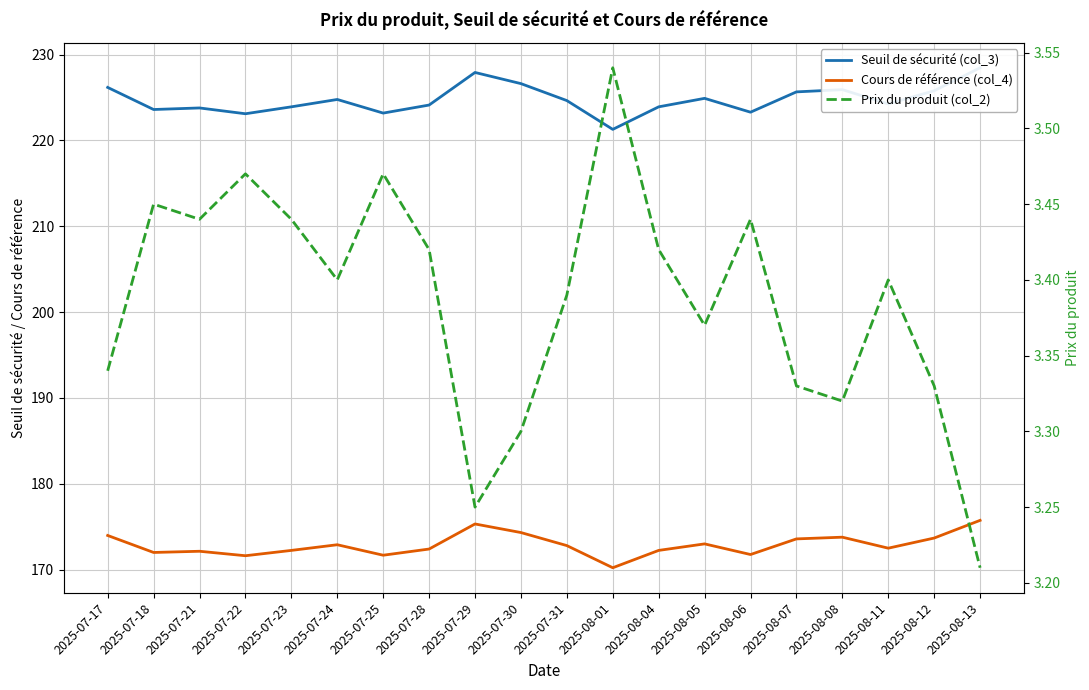

What is the greatest value displayed?

228.5